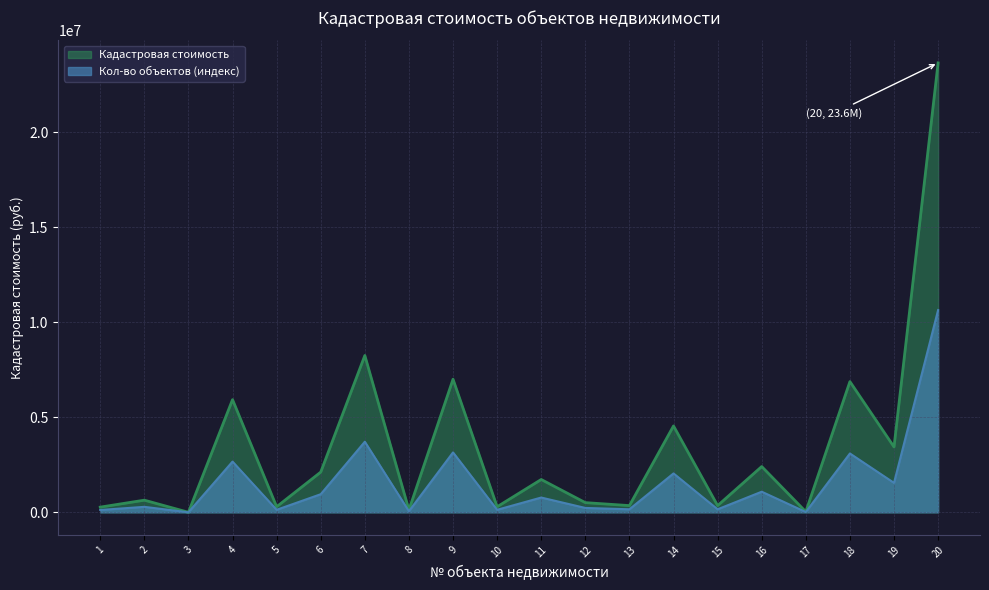

What is the value of the 15th point from the left?

157986.8